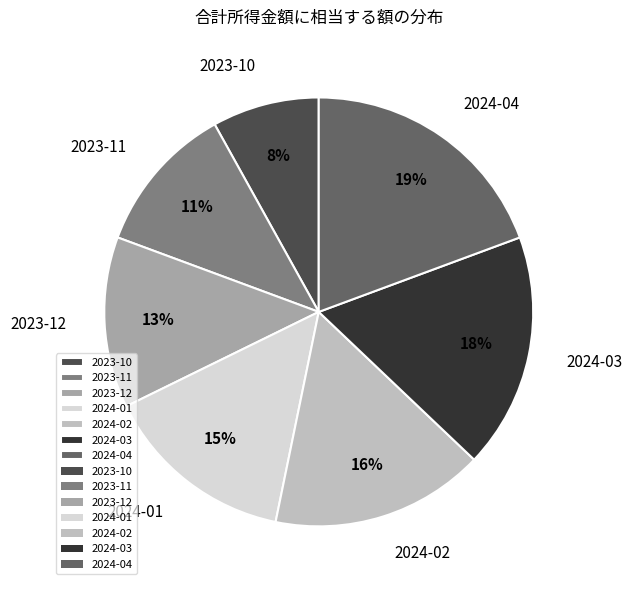

To the nearest percent, what is the difference between the 2024-02 and 2024-03 slice percentages?

2%